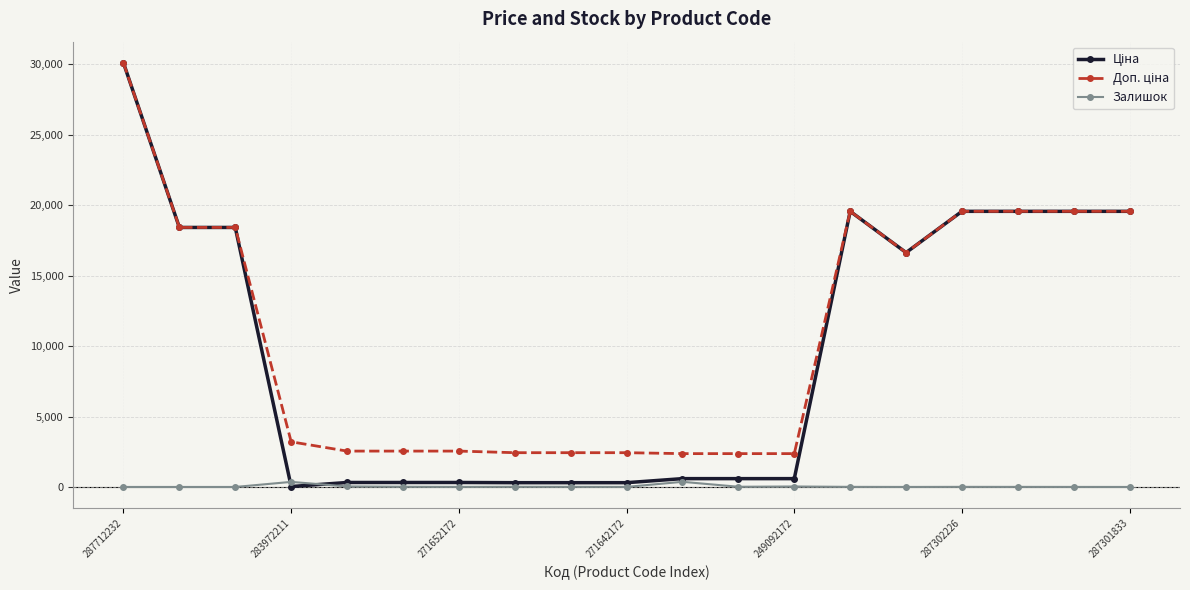

True or false: Залишок has more than 2 interior local peaks.

True